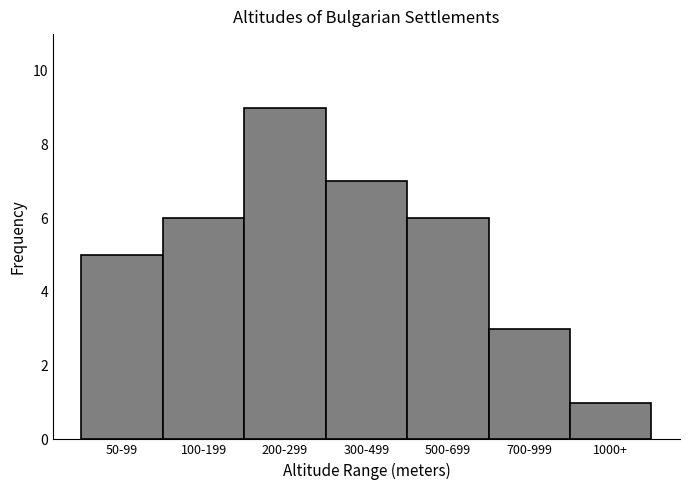

Reading left to right, list all the values displayed in this chart.

50-99=5	100-199=6	200-299=9	300-499=7	500-699=6	700-999=3	1000+=1